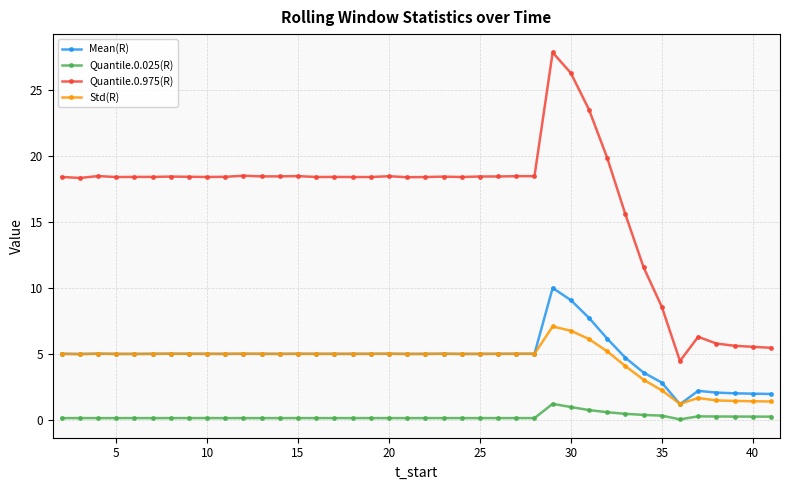

What is the value of the Mean(R) point at the 21st from the left?

5.0